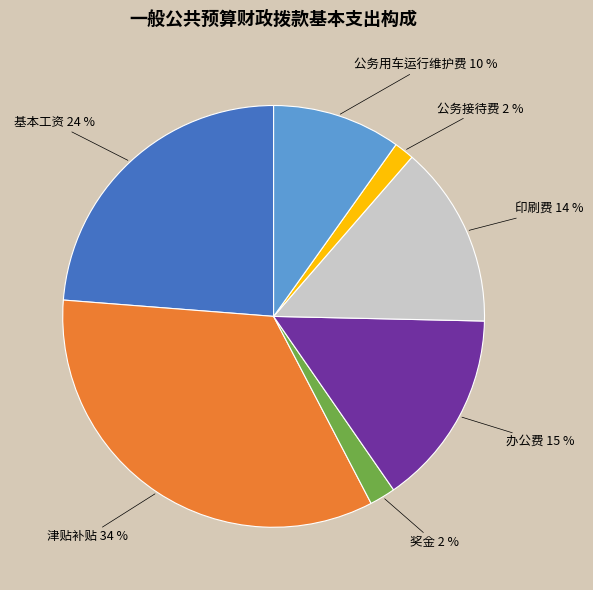

To the nearest percent, what is the average slice percentage?

14%